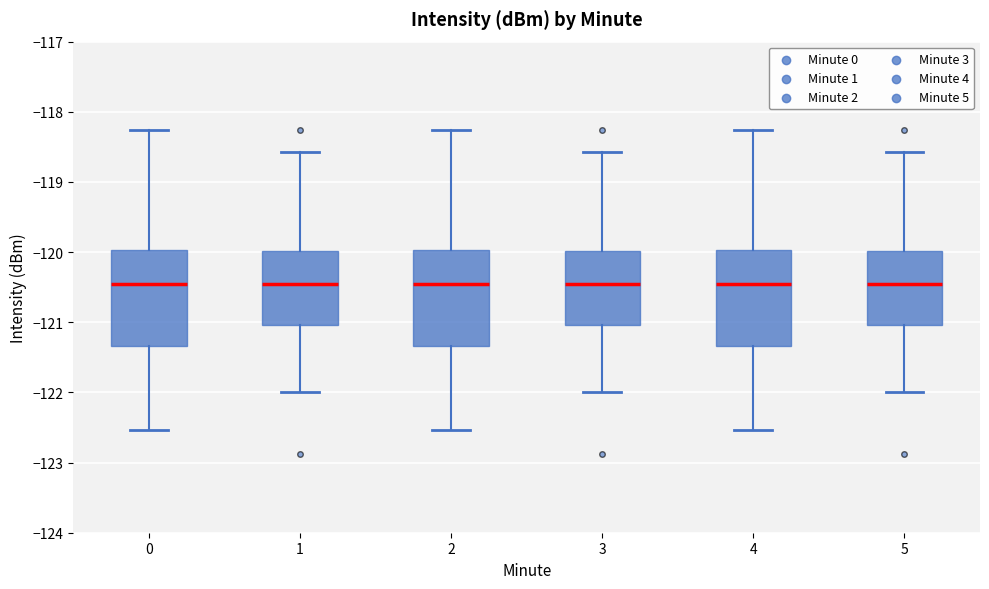

Reading left to right, transcribe this box plot: for each box, give where its median line is, the range the box spans, and where its two whiskers end, as read against the y-axis. The values are not printed on the chart, so give them approximately, as read against the axis.

0: median -120.5, box -121.3 to -120.0, whiskers -122.5 to -118.3
1: median -120.5, box -121.0 to -120.0, whiskers -122.0 to -118.6
2: median -120.5, box -121.3 to -120.0, whiskers -122.5 to -118.3
3: median -120.5, box -121.0 to -120.0, whiskers -122.0 to -118.6
4: median -120.5, box -121.3 to -120.0, whiskers -122.5 to -118.3
5: median -120.5, box -121.0 to -120.0, whiskers -122.0 to -118.6